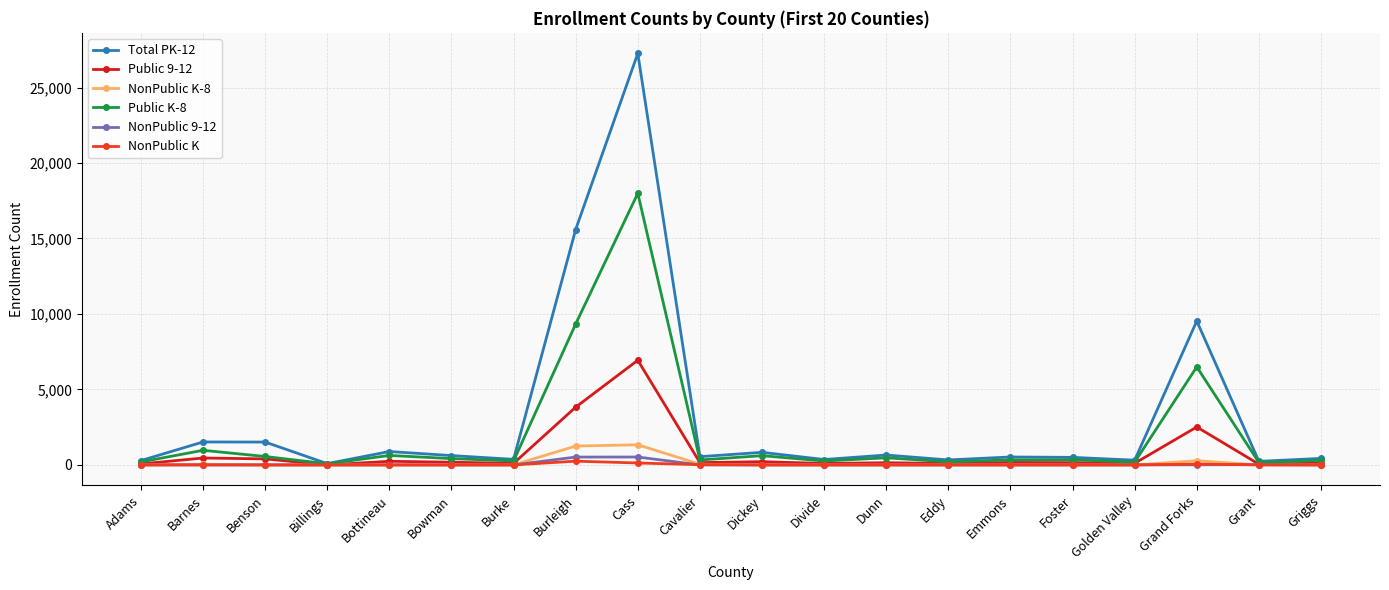

The value of NonPublic 9-12 at Griggs is 0. True or false?

True